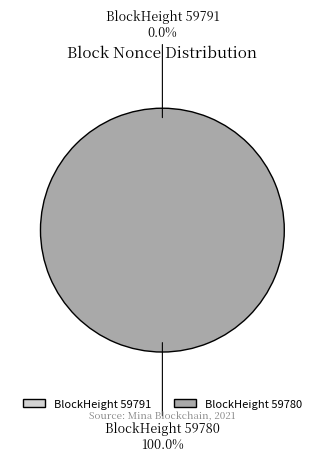

Which category has the smallest portion of the pie?

59791